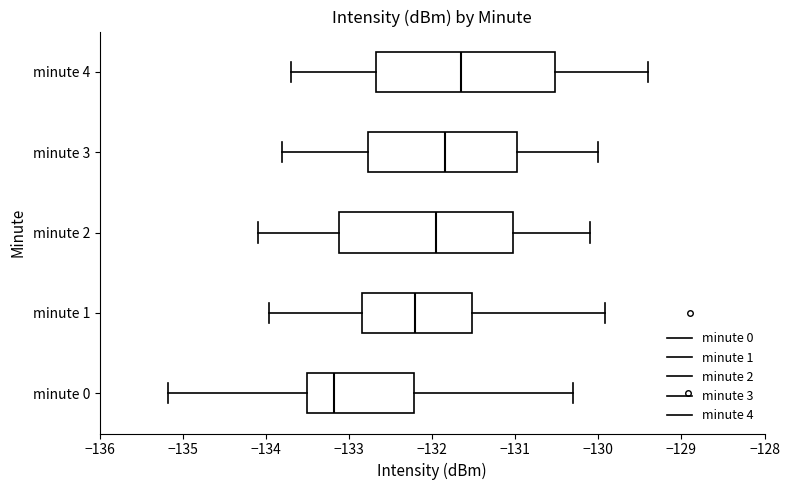

Which box has the furthest to the left median line?

minute 0